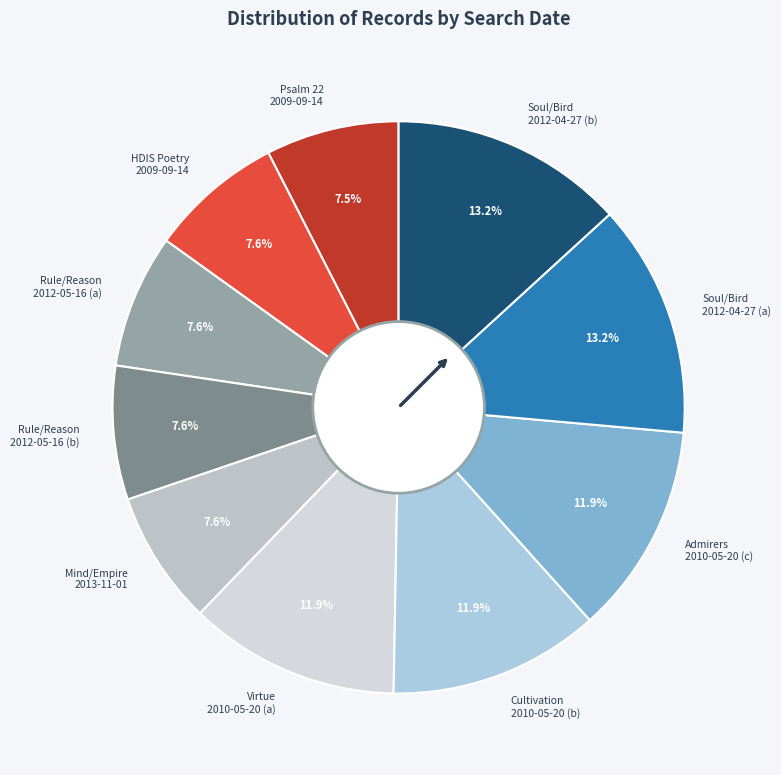

Count the number of slices in the pie.

10